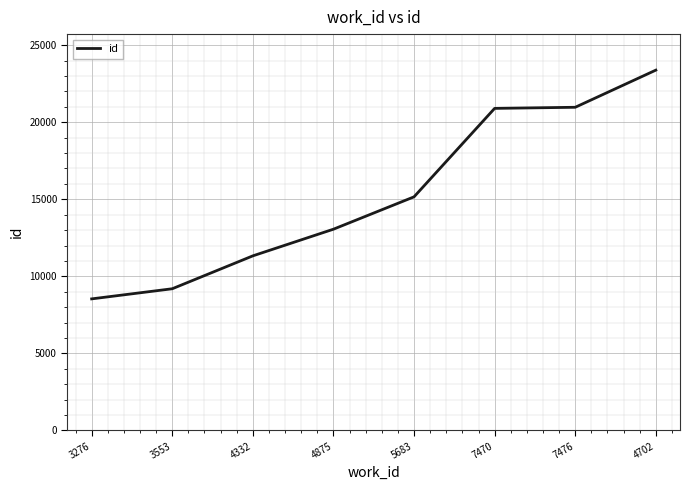

At which label is the value closest to 15959?

5683